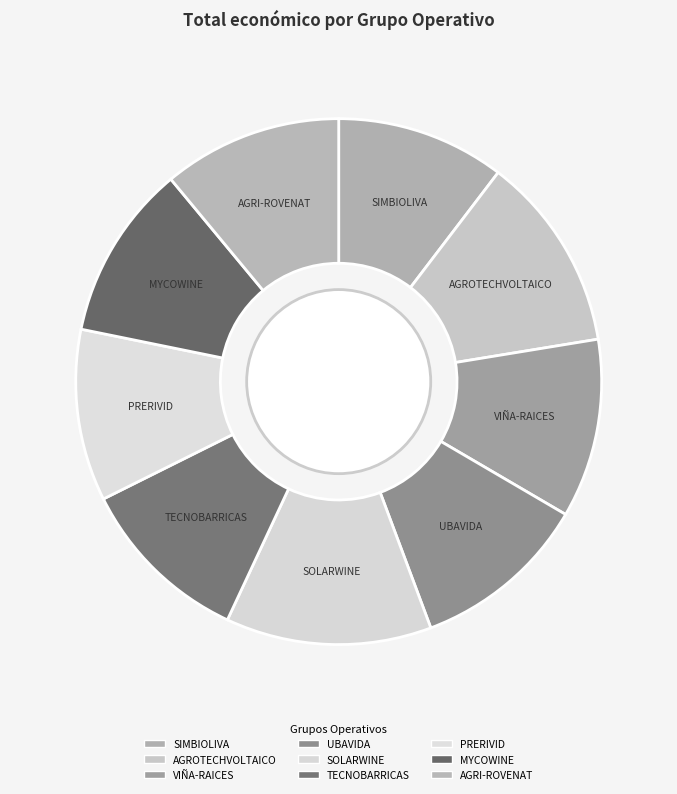

What percentage is the VIÑA-RAICES slice, to the nearest percent?

11%